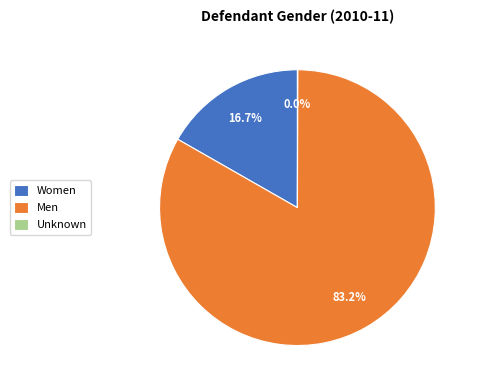

Combined, what portion of the pie is Women and Men?

100.0%